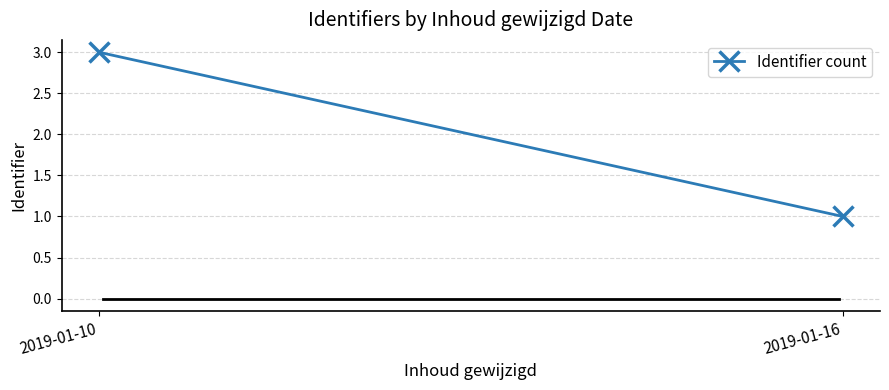

Reading right to left, transcribe all the data shown in this chart.

2019-01-16=1	2019-01-10=3